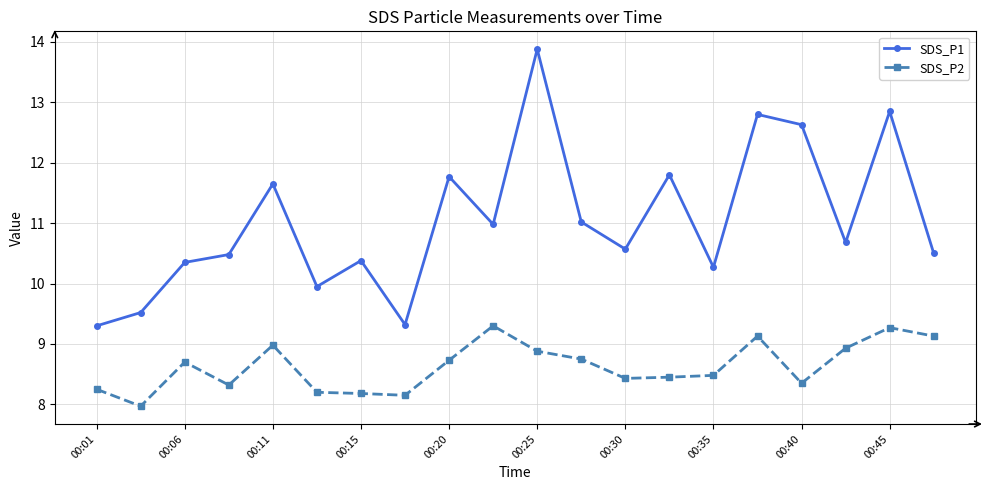

What is the sum of all SDS_P2 values?

172.6